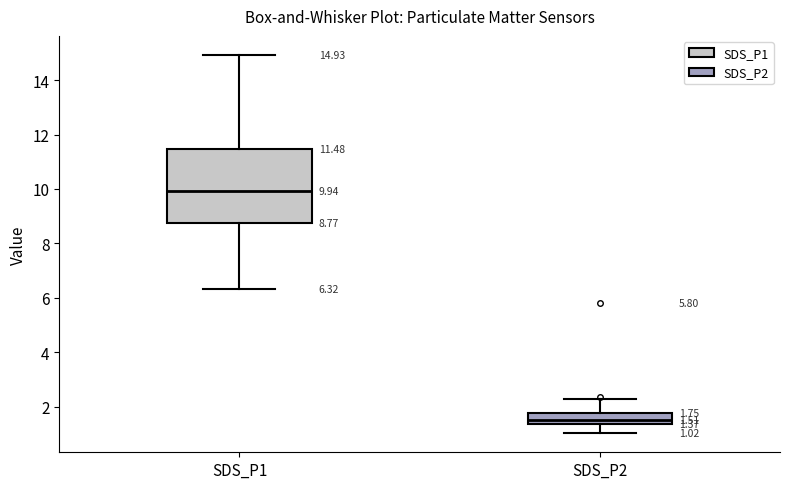

Which box has the lowest median line?

SDS_P2